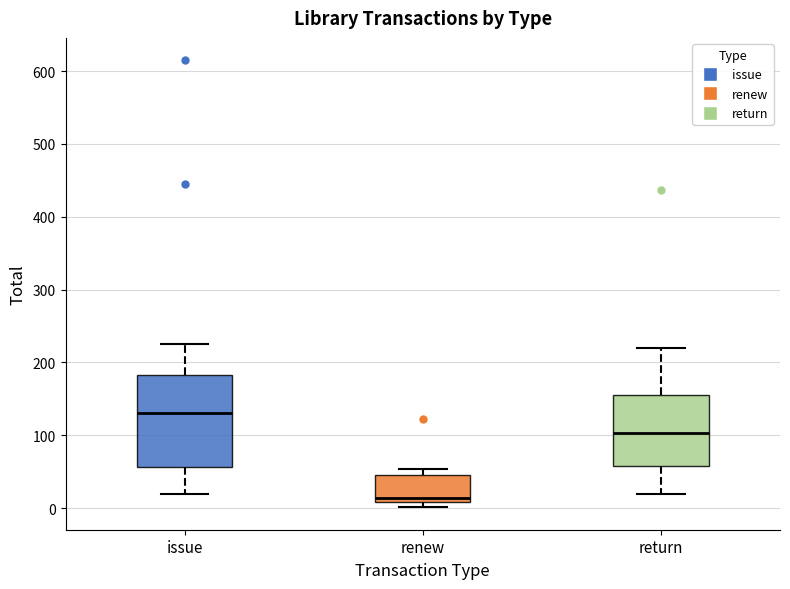

Comparing the boxes themselves (not the whiskers), which one is the tallest?

issue